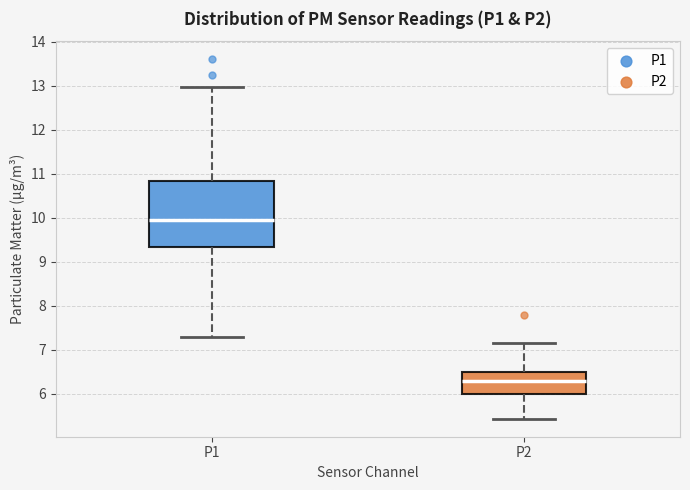

Which box is the tallest, from its lower edge to its upper edge?

P1